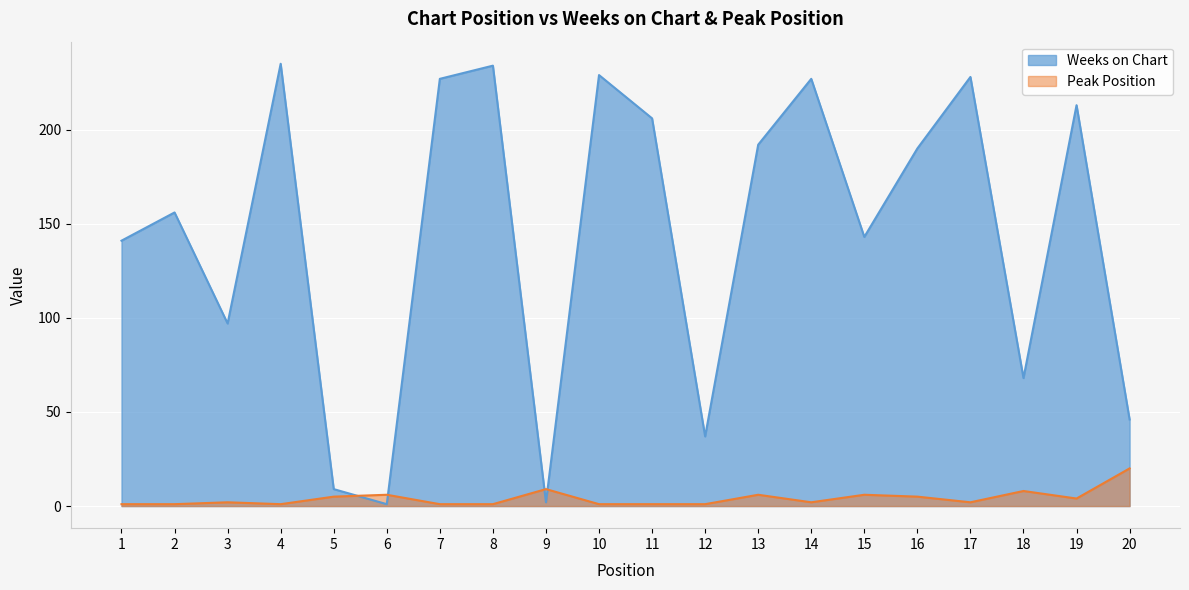

The Peak Position series shows 2 at 6. True or false?

False